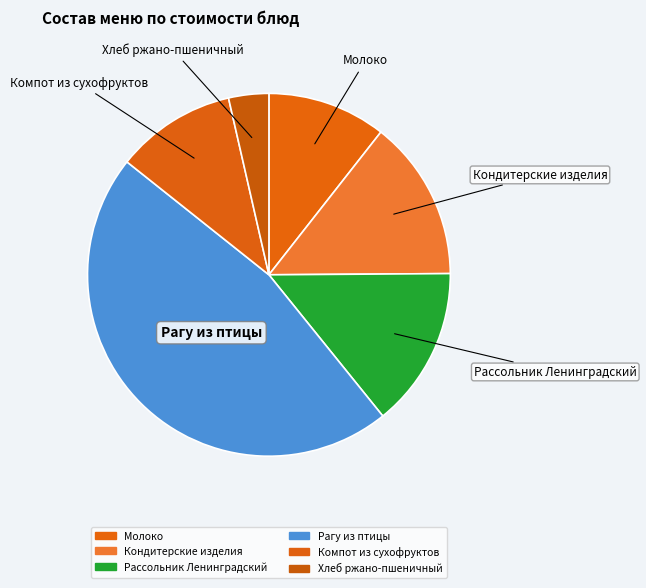

Is it true that Рассольник Ленинградский is 1% of the pie?

False